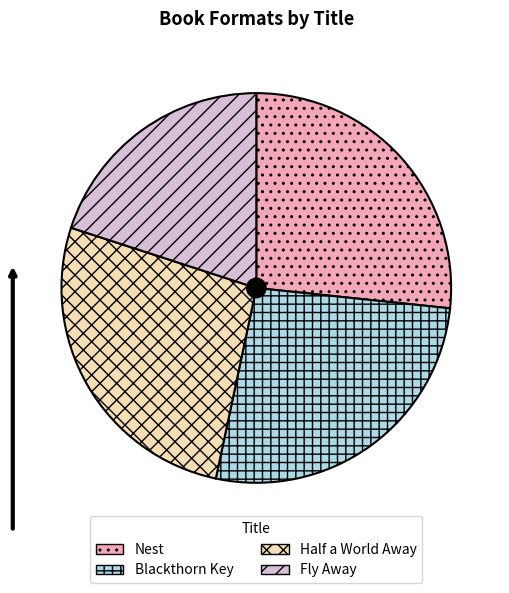

Do Half a World Away and Fly Away together represent more than half of the pie?

No